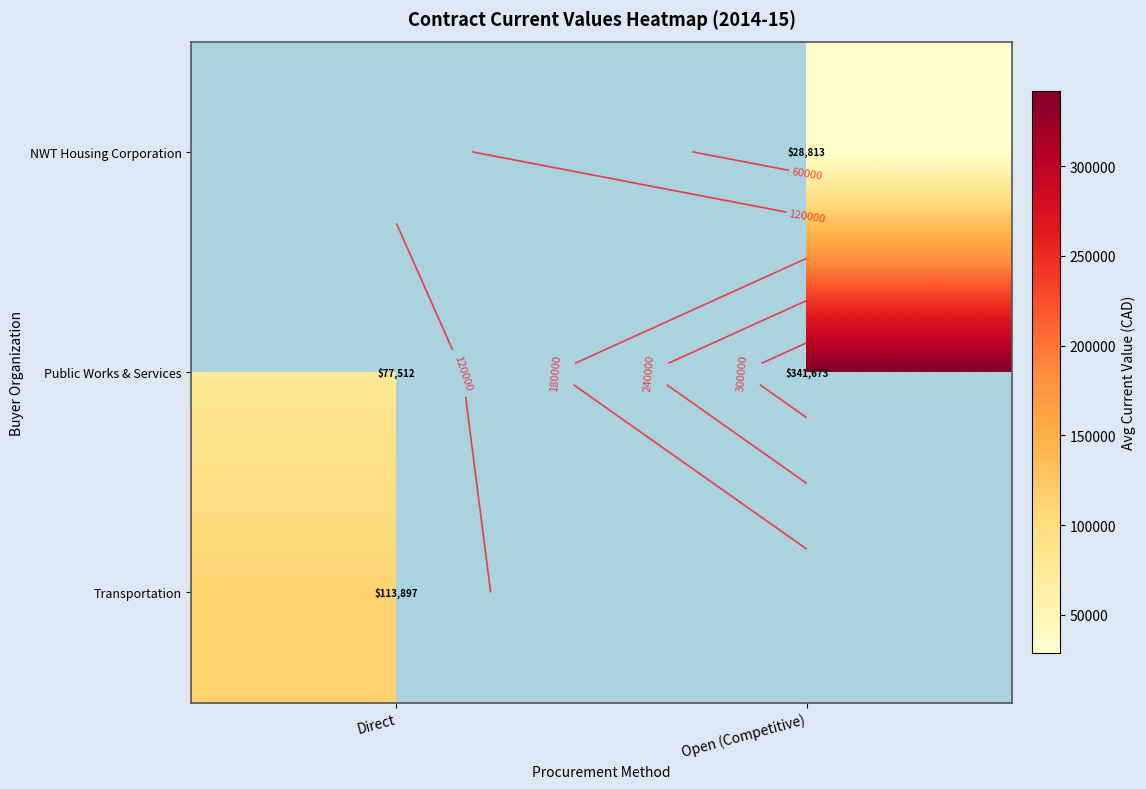

What is the approximate value of Public Works & Services at Direct?

77512.0